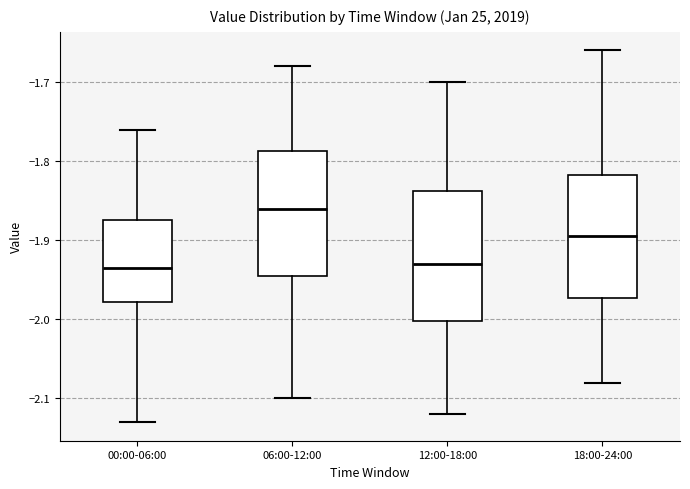

Reading left to right, transcribe this box plot: for each box, give where its median line is, the range the box spans, and where its two whiskers end, as read against the y-axis. The values are not printed on the chart, so give them approximately, as read against the axis.

00:00-06:00: median -1.93, box -1.98 to -1.87, whiskers -2.13 to -1.76
06:00-12:00: median -1.86, box -1.94 to -1.79, whiskers -2.10 to -1.68
12:00-18:00: median -1.93, box -2.00 to -1.84, whiskers -2.12 to -1.70
18:00-24:00: median -1.89, box -1.97 to -1.82, whiskers -2.08 to -1.66